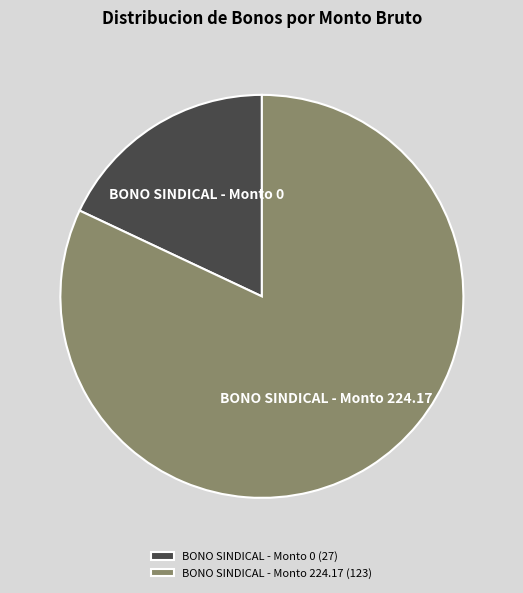

What is the smallest slice in the pie chart?

BONO SINDICAL - Monto 0 (27)